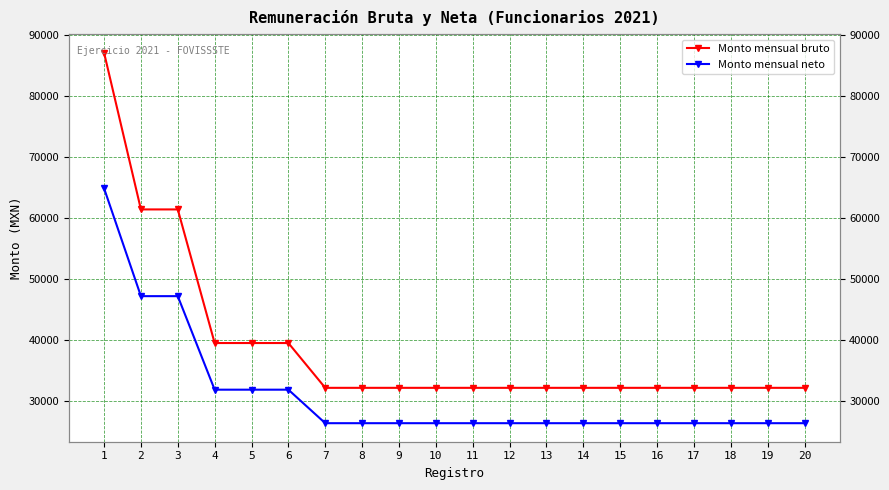

What is the maximum value shown in the chart?

87107.5